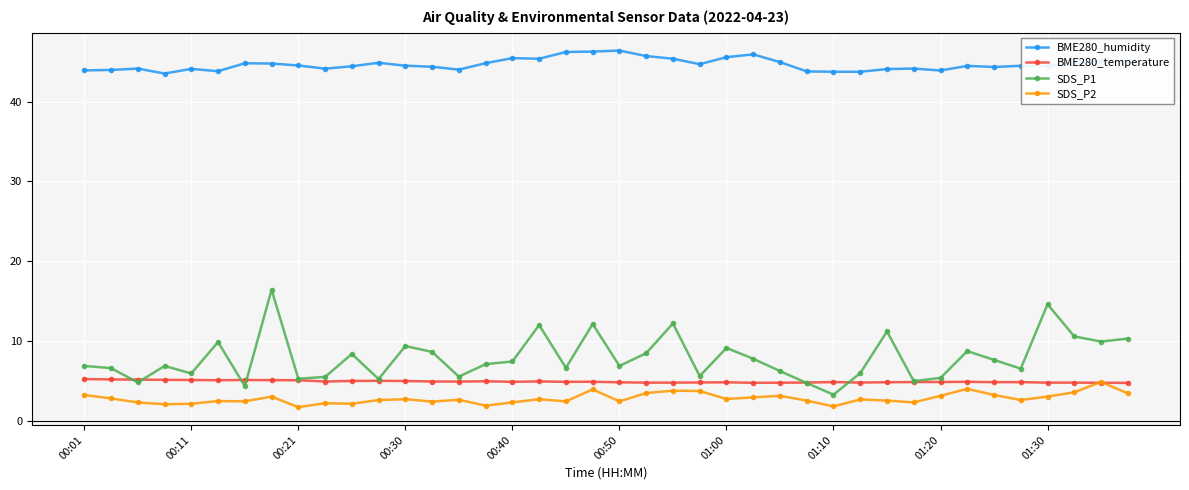

What is the value of the SDS_P1 point at the 8th from the left?

16.4